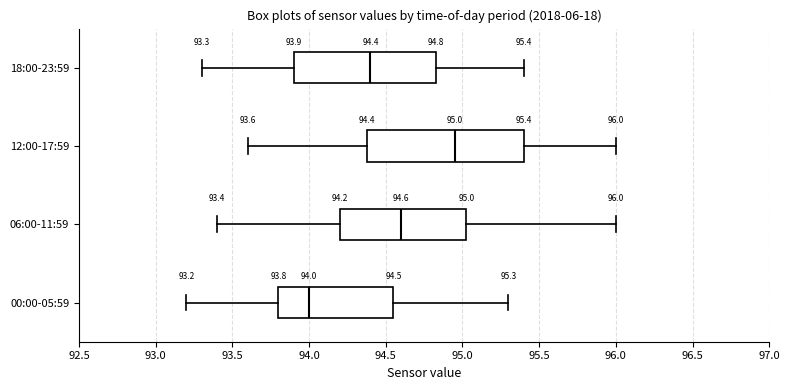

Which box has the furthest to the right median line?

12:00-17:59